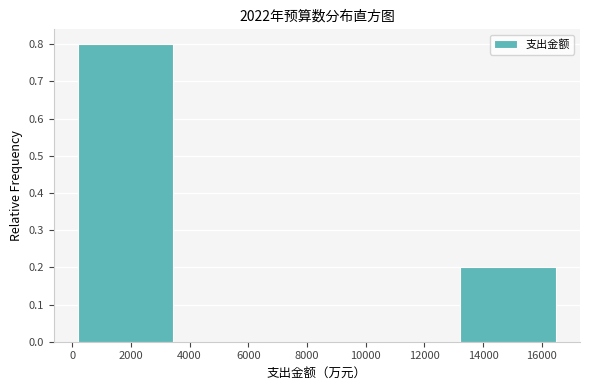

Over which range of the x-axis is the bar tallest?

200 to 3400